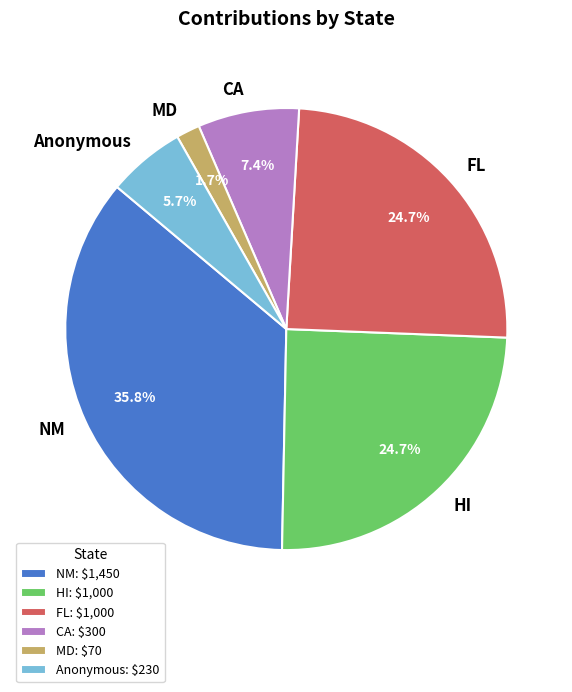

Count the number of slices in the pie.

6